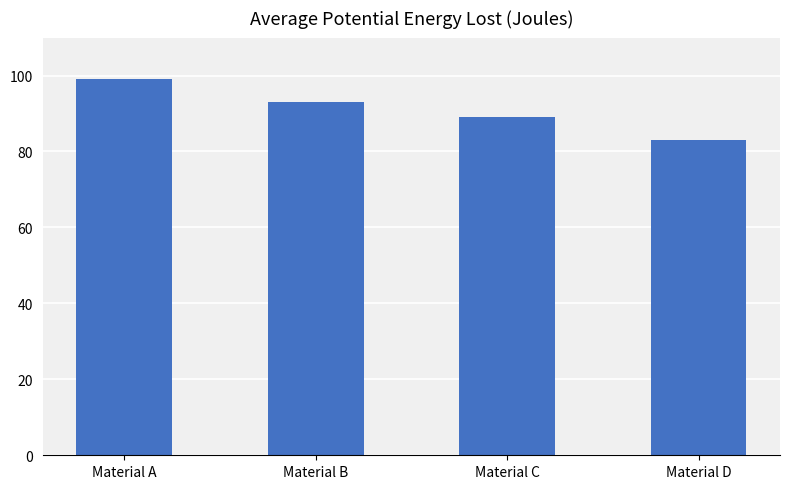

What is the change in value from Material B to Material C?

-4